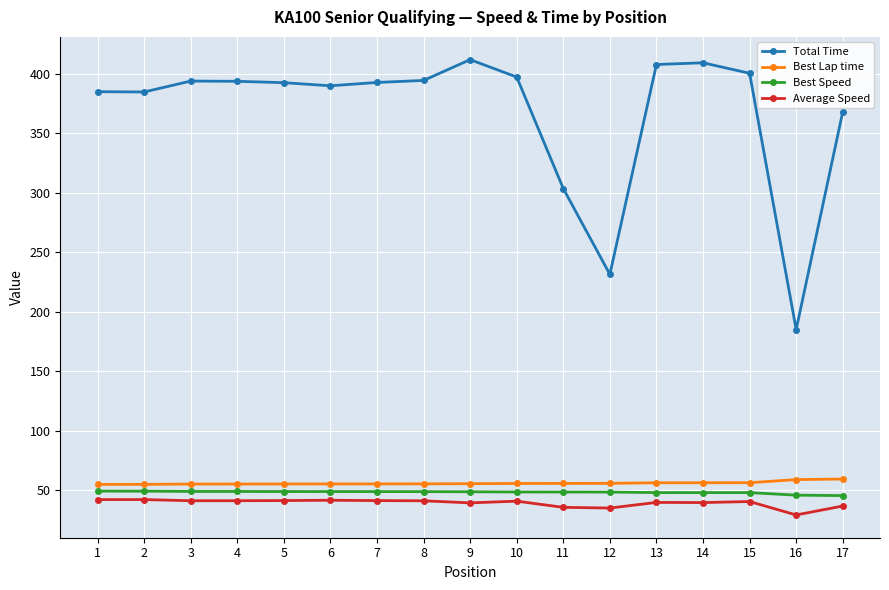

True or false: Average Speed and Best Speed cross at least once.

False